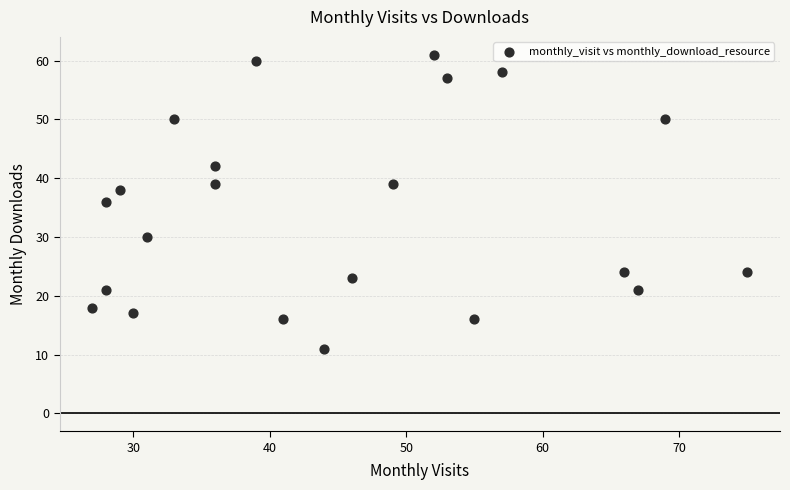

What is the range of X values (max minus min)?

48